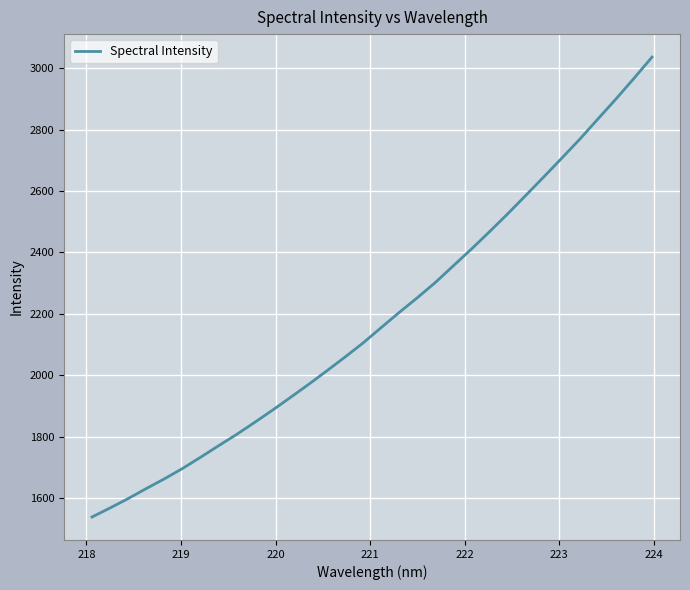

How many lines are shown in the chart?

1